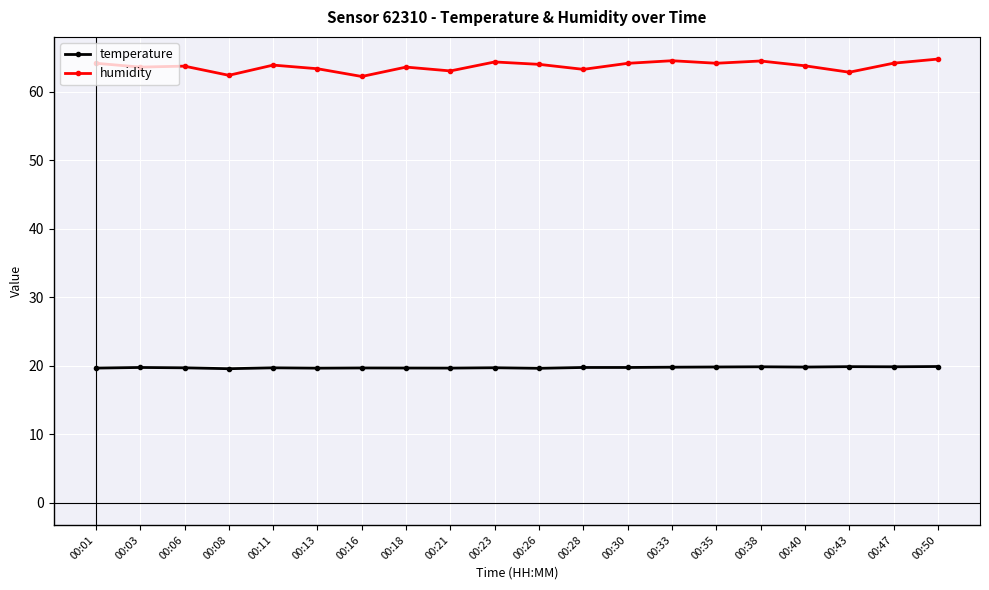

What is the value of the temperature point at the 2nd from the left?

19.7